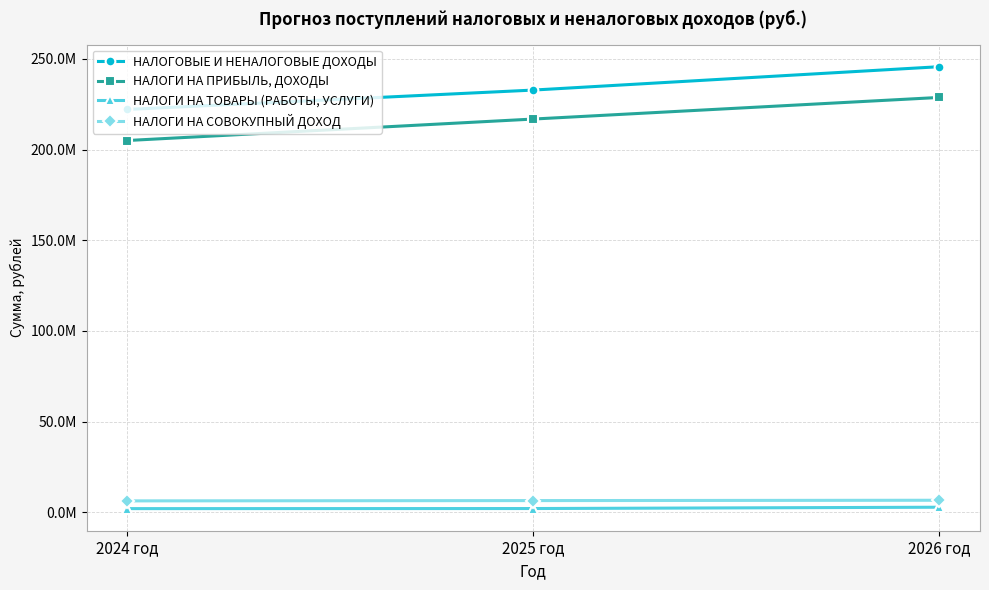

The value of НАЛОГИ НА ТОВАРЫ (РАБОТЫ, УСЛУГИ) at 2024 год is 3071632.7. True or false?

False